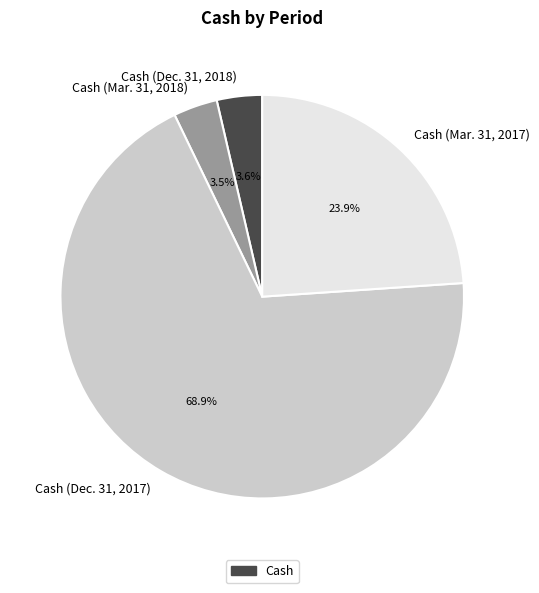

True or false: Cash (Mar. 31, 2017) accounts for 24% of the total.

True